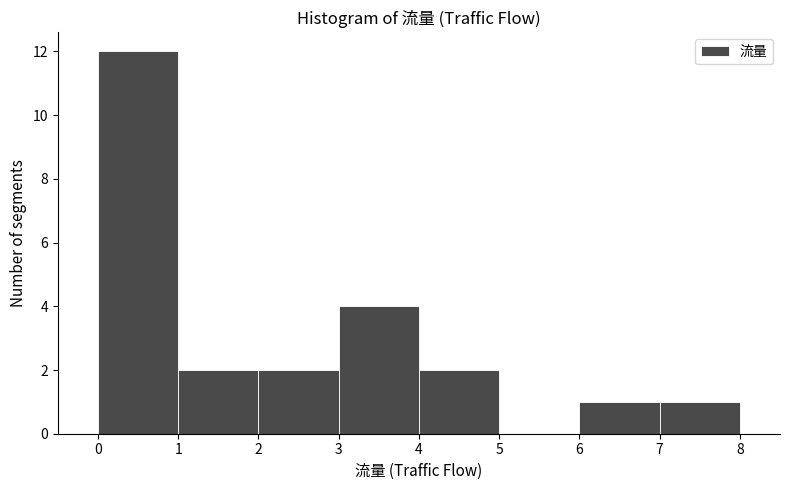

Over which range of the x-axis is the bar tallest?

0 to 1